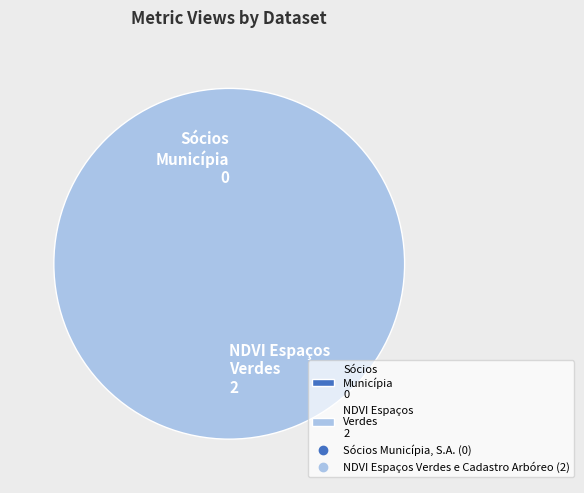

Count the number of slices in the pie.

2